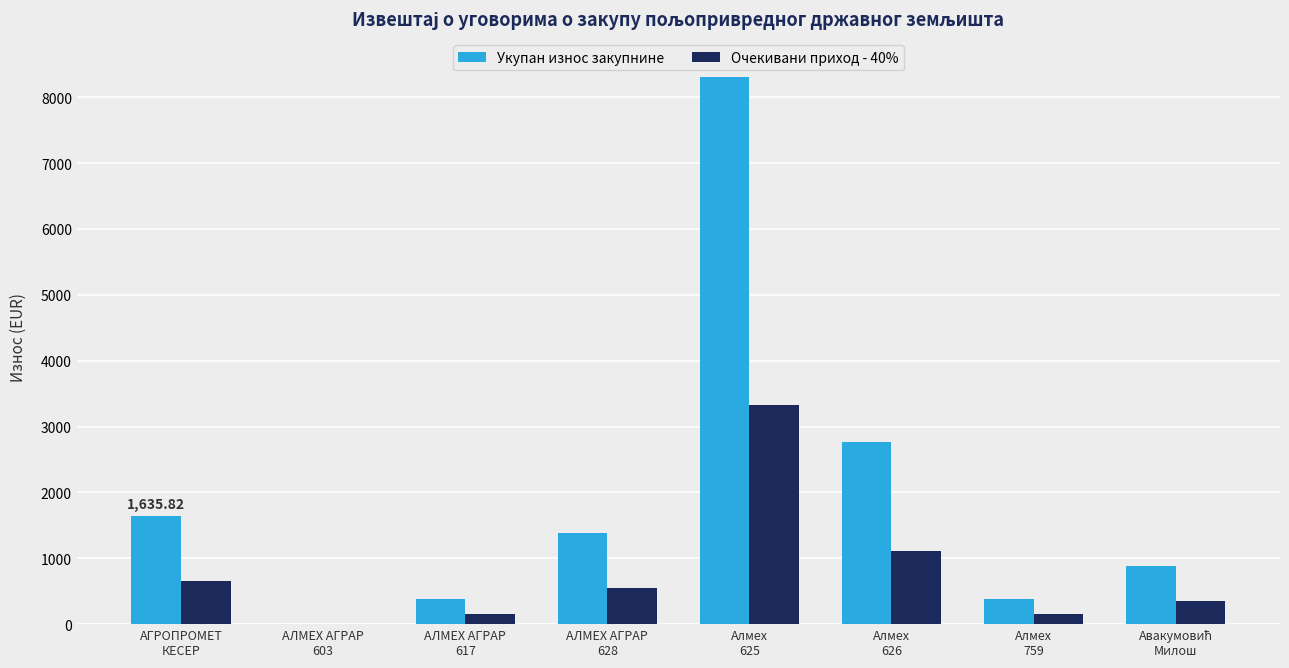

What is the sum of all Укупан износ закупнине values?

15752.1